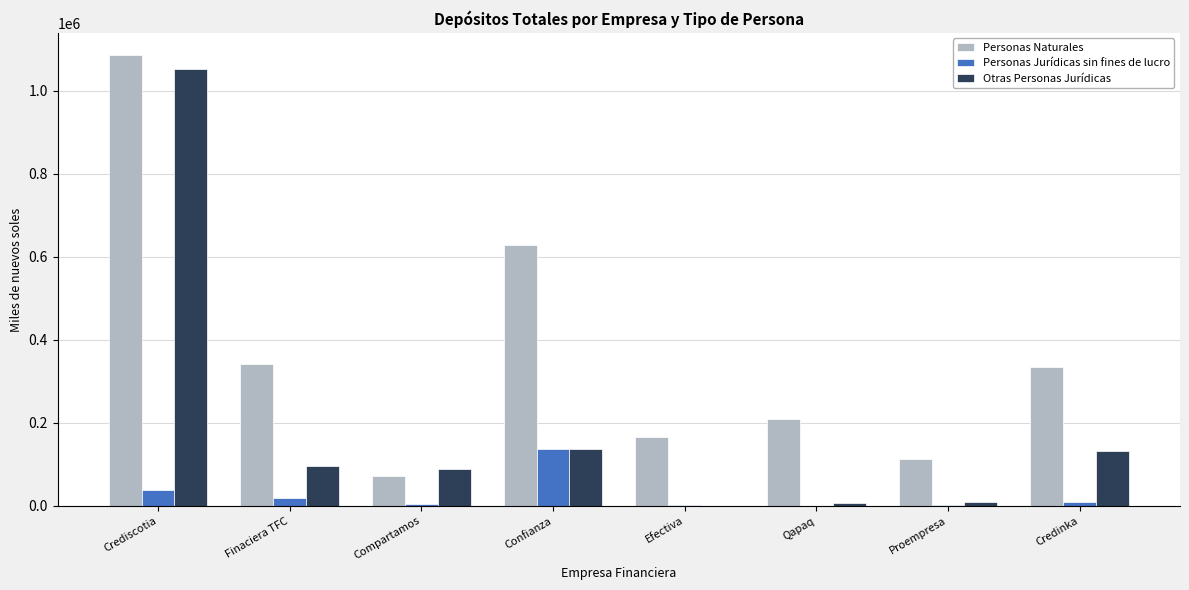

At which label is Personas Naturales closest to 578509?

Confianza